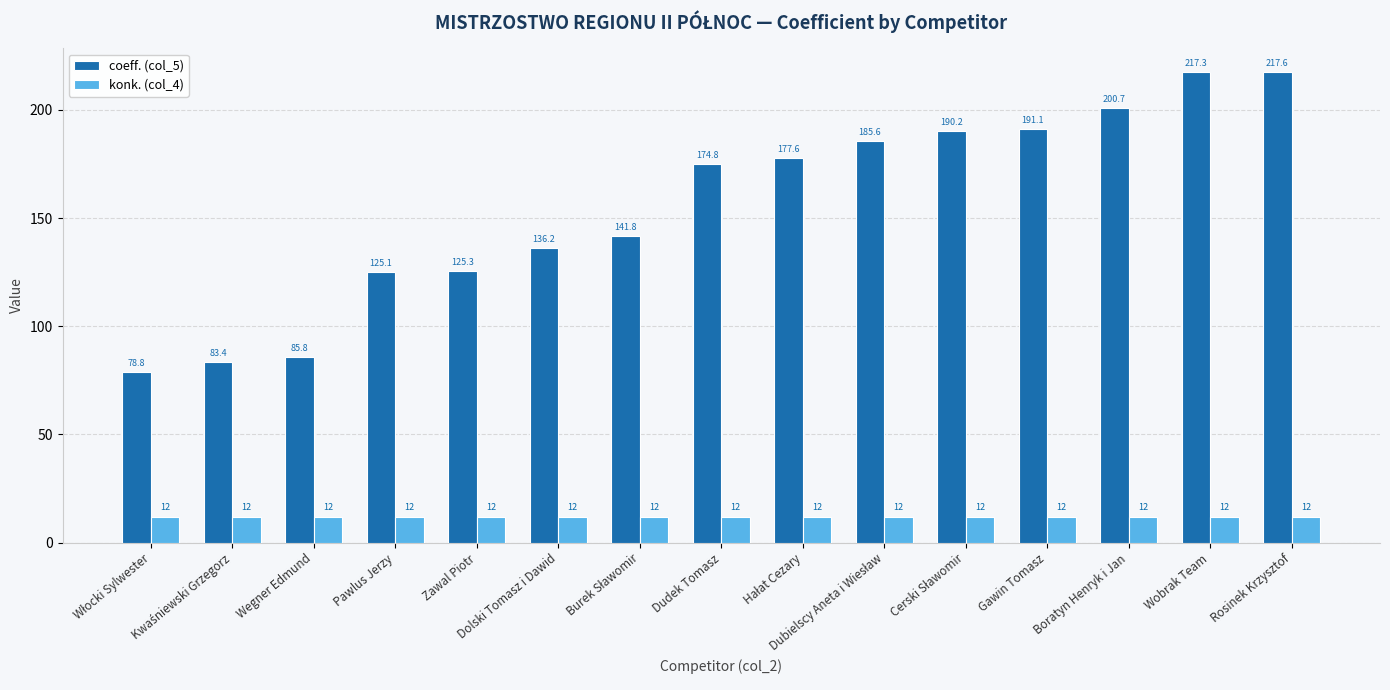

Rank the series by their average value, from lowest to highest.

konk. (col_4), coeff. (col_5)